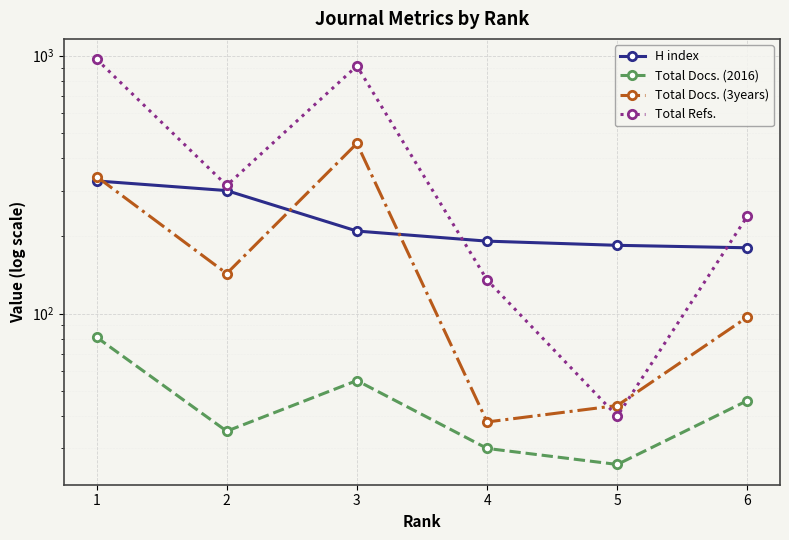

True or false: Total Docs. (3years) has a value of 38 at 4.

True